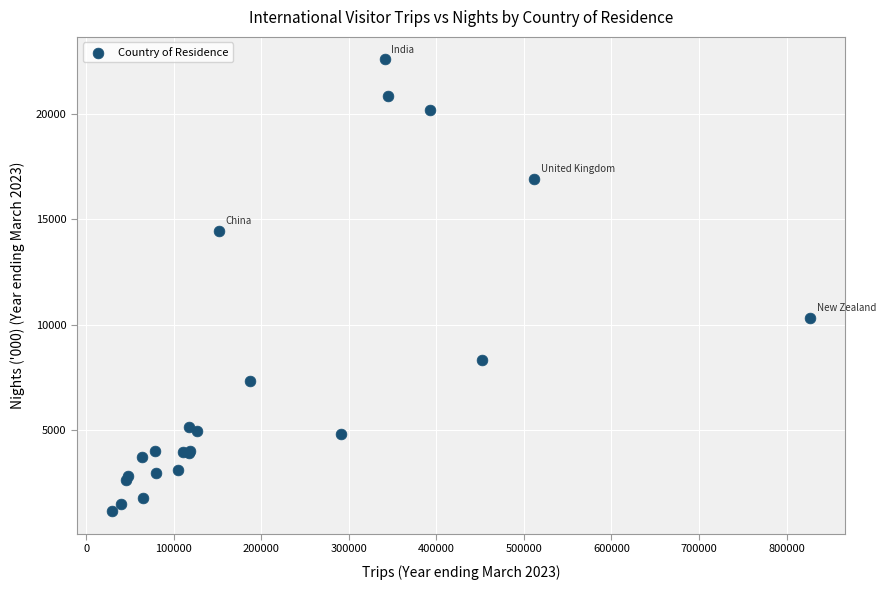

What Y value in the scatter plot is closest to 11865?

10330